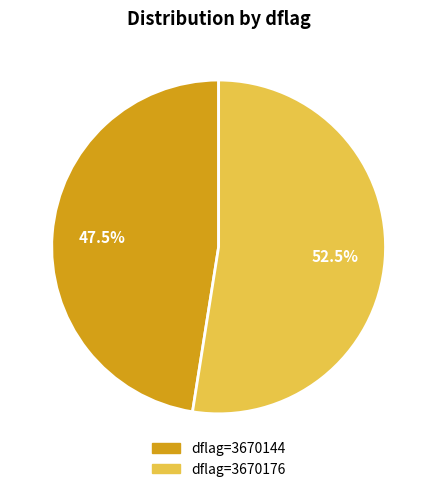

Does any single category account for the majority?

Yes